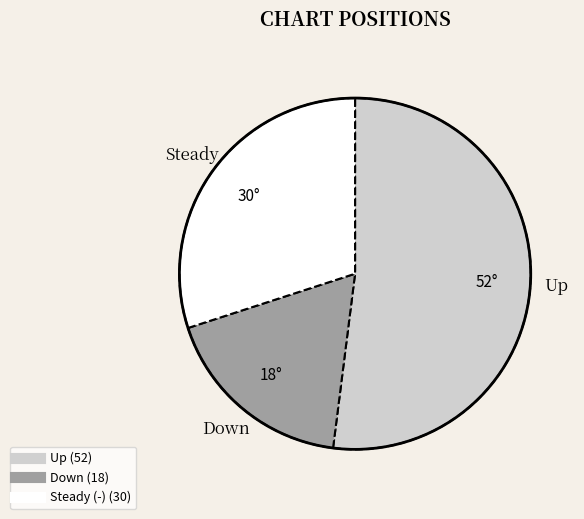

Is there a majority slice in this chart?

Yes